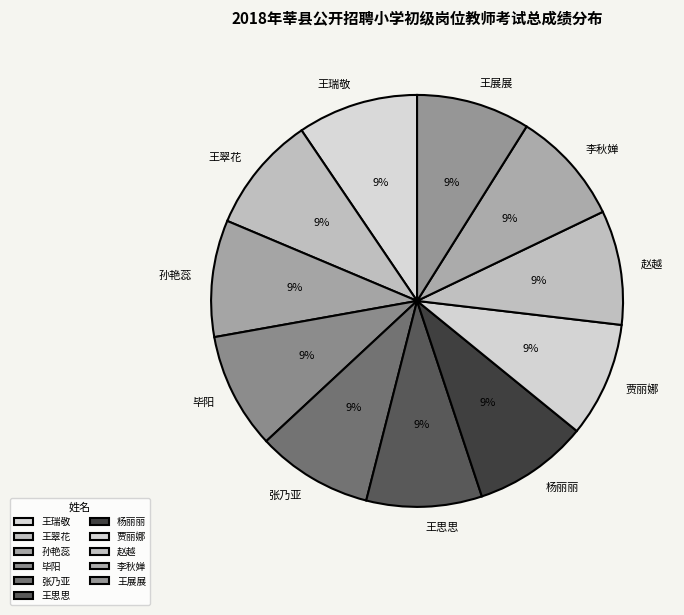

Is 王展展 the majority of the pie?

No